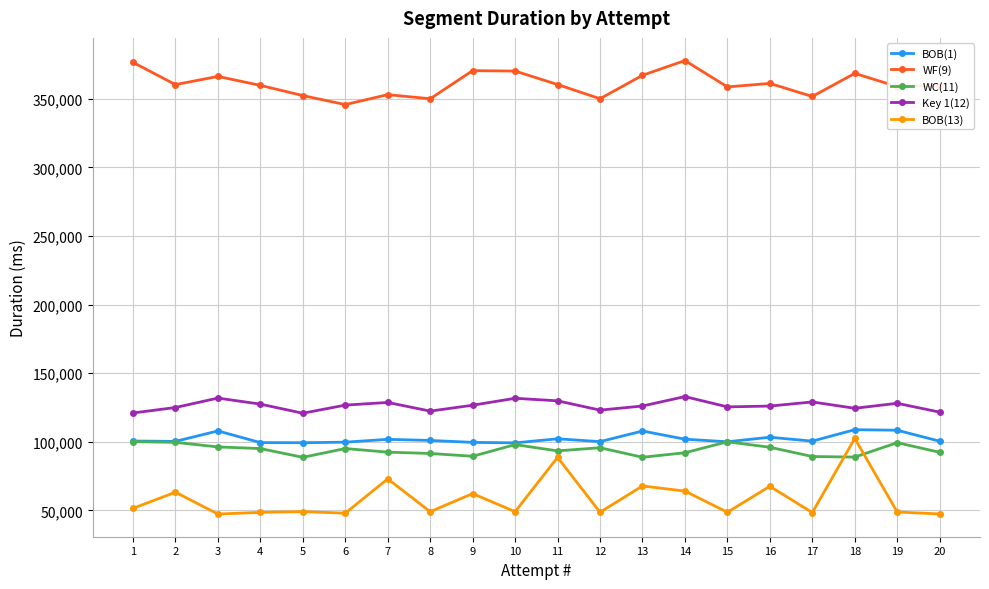

True or false: WF(9) and Key 1(12) cross at least once.

False